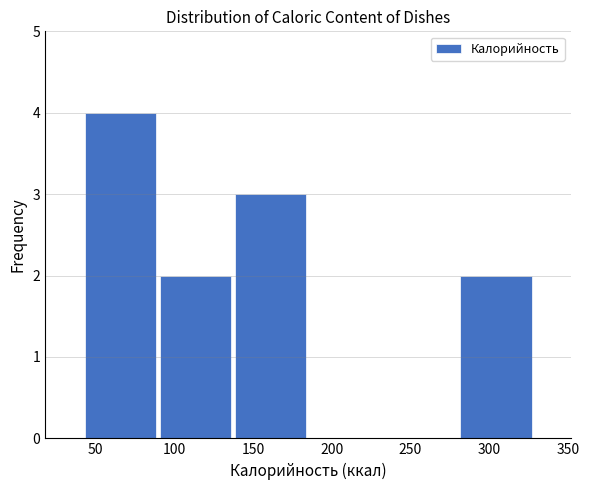

Reading left to right, transcribe this chart: for each bar, give the range it covers on the x-axis and its height. Neither the bar edges nor the heights are printed on the chart, so give them approximately, as read against the axes.

40 to 90: 4
90 to 135: 2
135 to 185: 3
185 to 235: 0
235 to 280: 0
280 to 330: 2